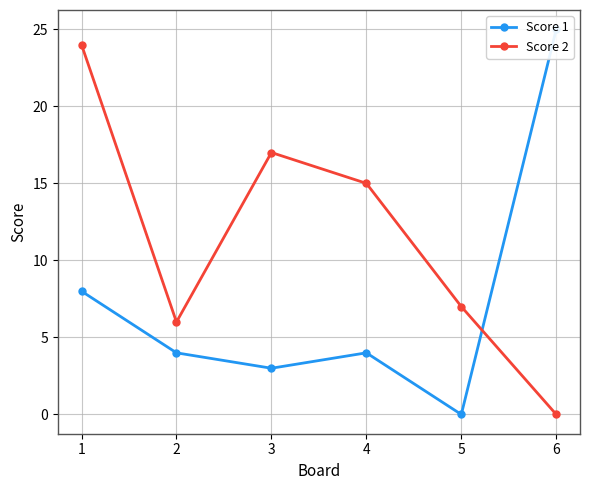

At 2, list the series in order from largest to smallest.

Score 2, Score 1